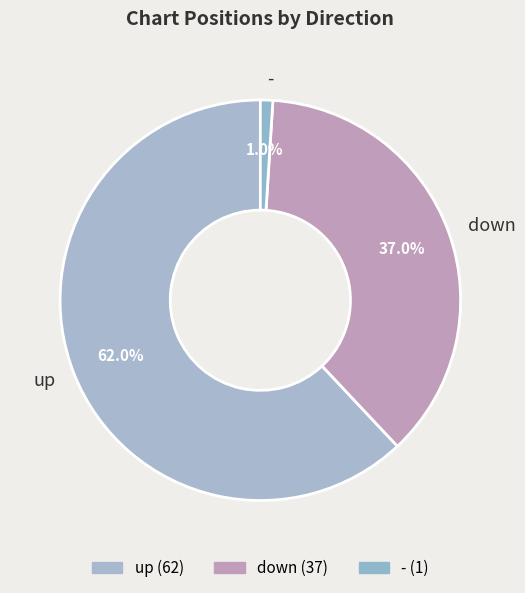

Between down and up, which is larger?

up